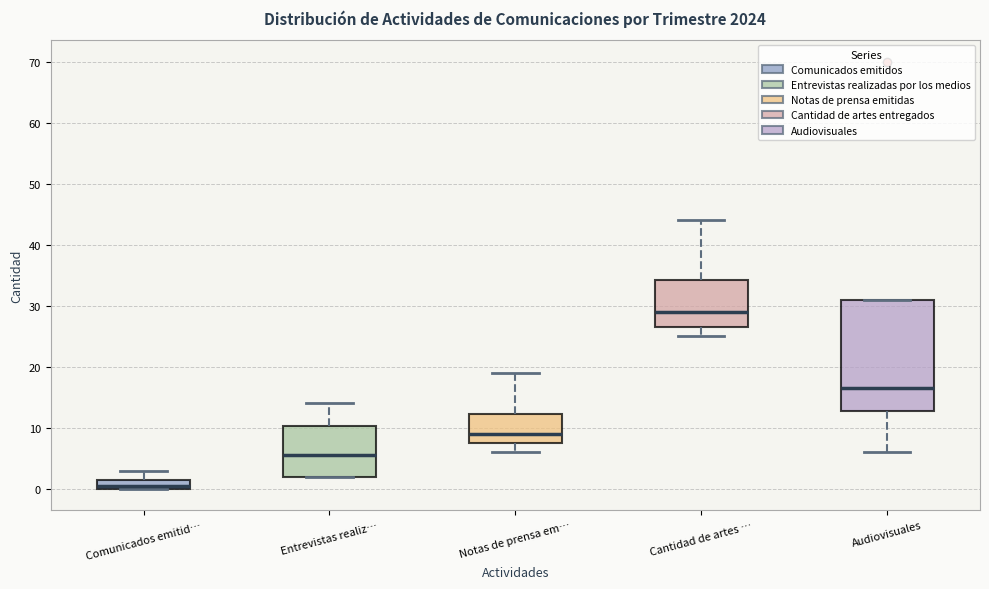

Where is the upper edge of the box for Comunicados emitid… on the y-axis? The values are not printed on the chart, so give them approximately, as read against the axis.

2